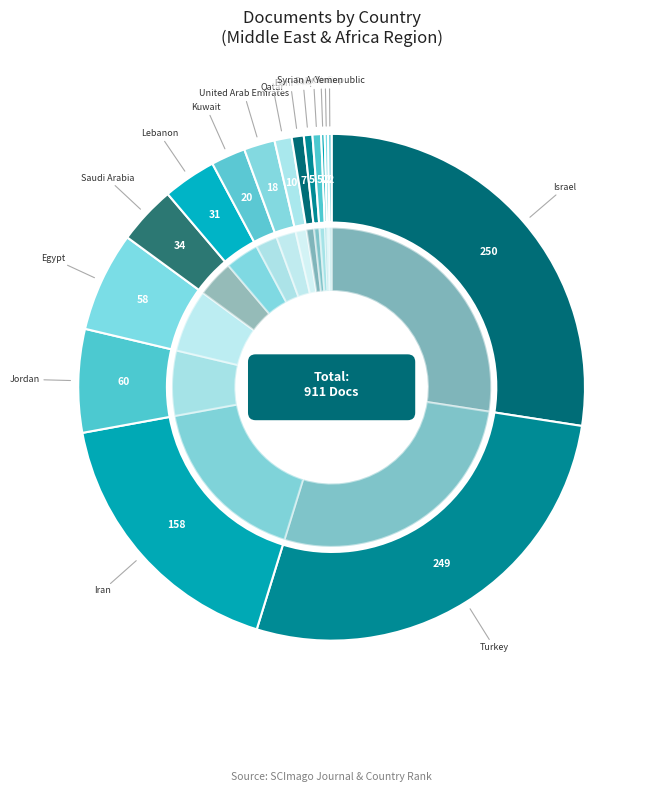

Approximately how many times larger is the value at Oman compared to Yemen?

1.0